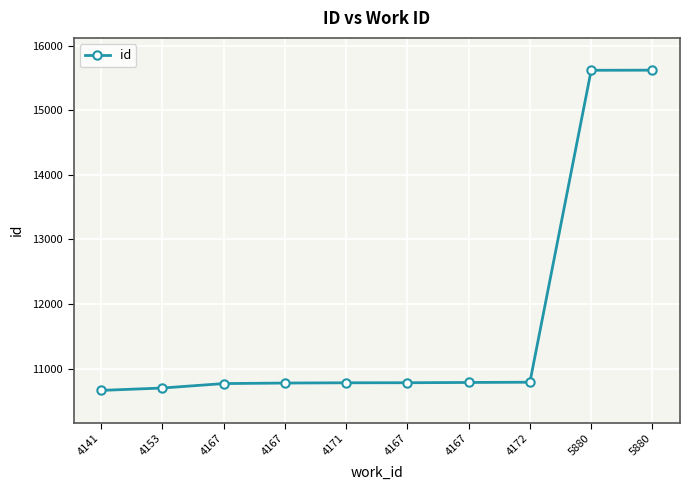

Reading left to right, transcribe all the data shown in this chart.

4141=10661	4153=10698	4167=10767	4167=10775	4171=10779	4167=10780	4167=10784	4172=10788	5880=15621	5880=15623